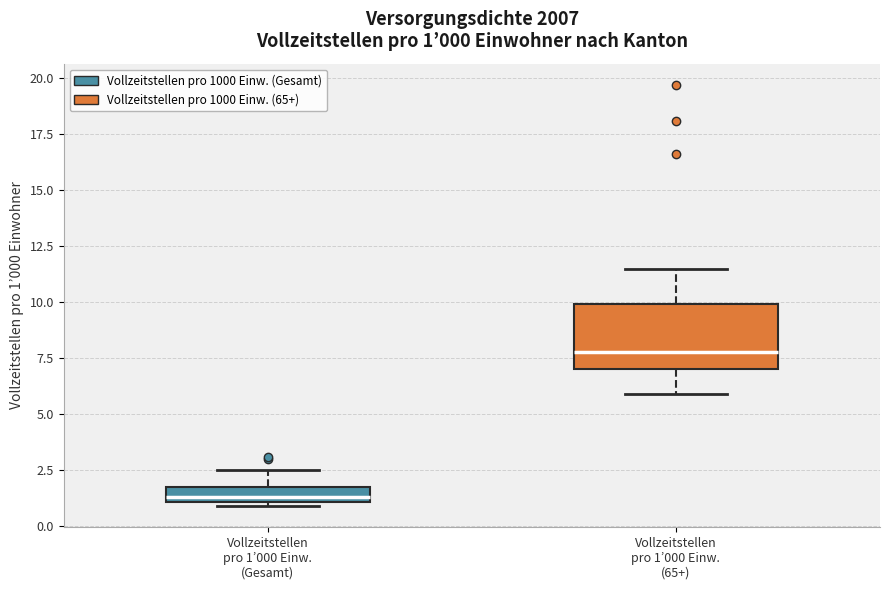

Which box's median line is the highest?

Vollzeitstellen pro 1’000 Einw. (65+)